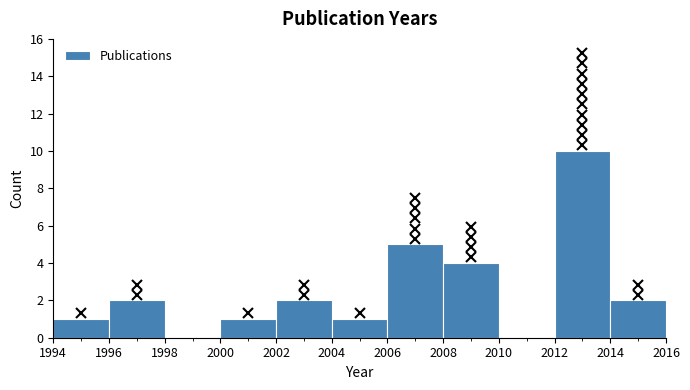

Reading left to right, transcribe this chart: for each bar, give the range it covers on the x-axis and its height. The values are not printed on the chart, so give them approximately, as read against the axis.

1994 to 1996: 1
1996 to 1998: 2
1998 to 2000: 0
2000 to 2002: 1
2002 to 2004: 2
2004 to 2006: 1
2006 to 2008: 5
2008 to 2010: 4
2010 to 2012: 0
2012 to 2014: 10
2014 to 2016: 2